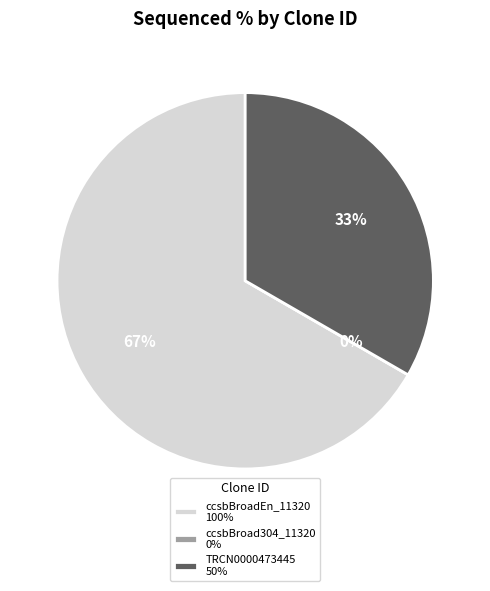

Which slice is the largest?

ccsbBroadEn_11320